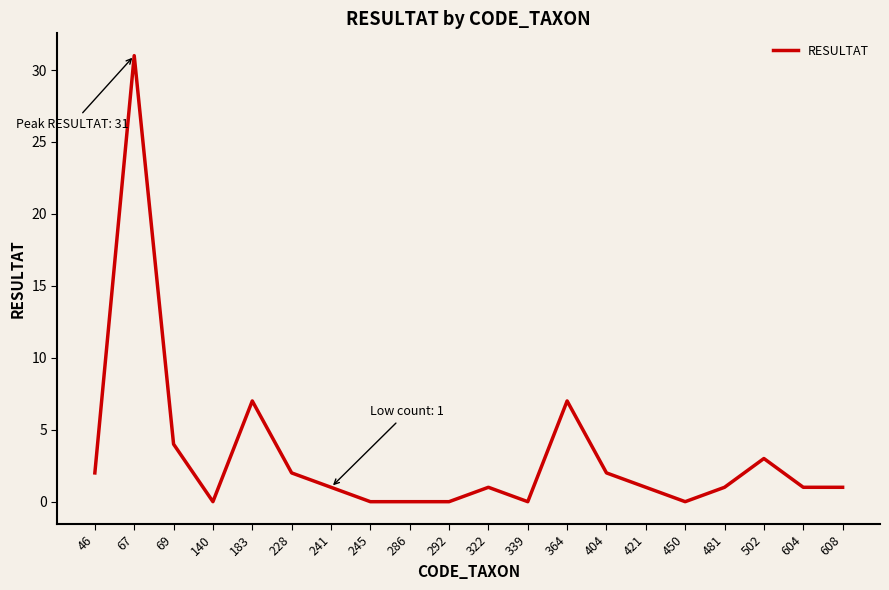

How many lines are shown in the chart?

1